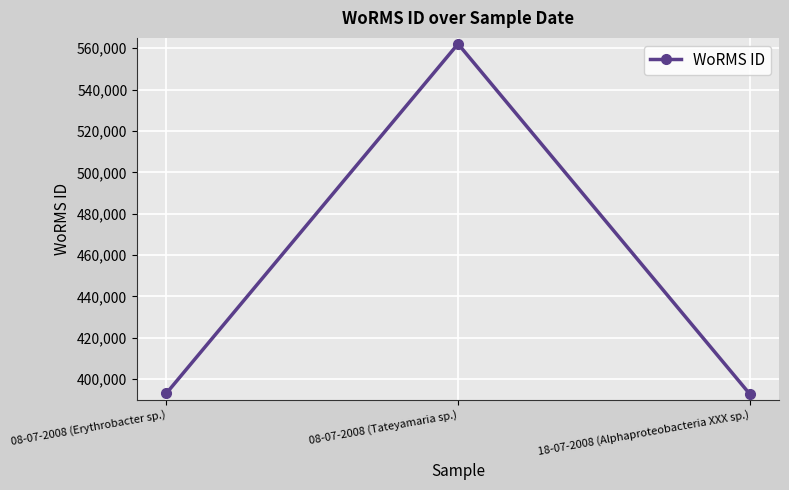

What is the sum of the values at 08-07-2008 (Erythrobacter sp.) and 18-07-2008 (Alphaproteobacteria XXX sp.)?

785825